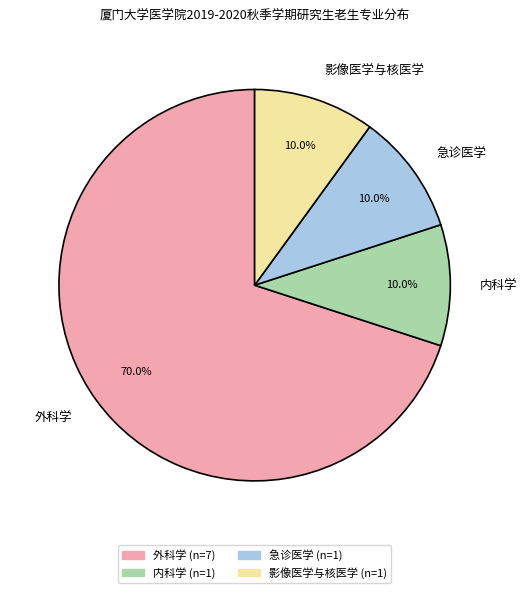

What is the largest slice in the pie chart?

外科学